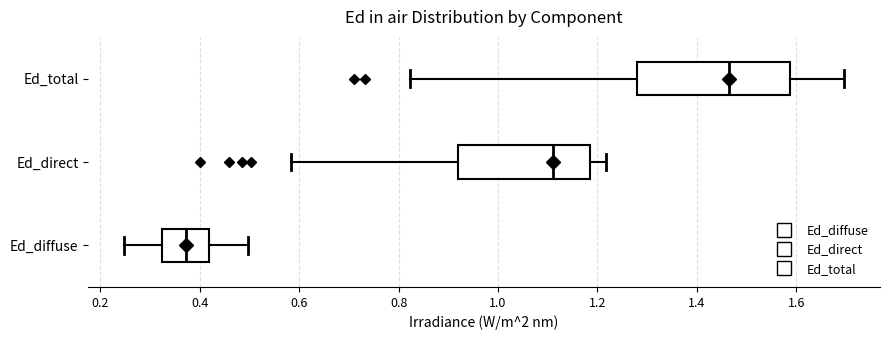

Reading bottom to top, read every box against the x-axis: the position of its median line, the range the box covers, and the ends of its whiskers. The values are not printed on the chart, so give them approximately, as read against the axis.

Ed_diffuse: median 0.38, box 0.32 to 0.42, whiskers 0.24 to 0.50
Ed_direct: median 1.12, box 0.92 to 1.18, whiskers 0.58 to 1.22
Ed_total: median 1.46, box 1.28 to 1.58, whiskers 0.82 to 1.70